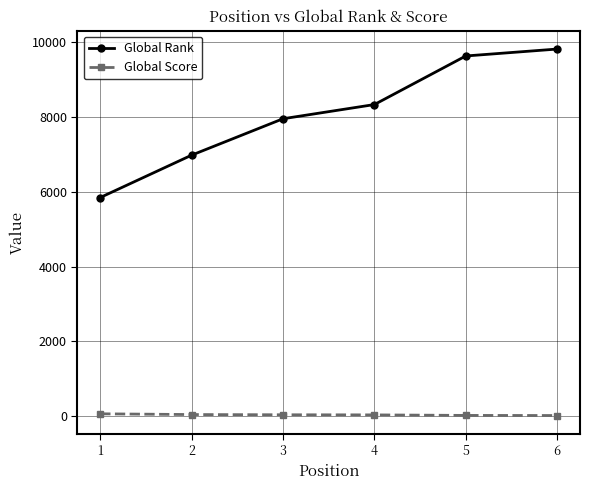

What are all the series names shown in the legend?

Global Rank, Global Score